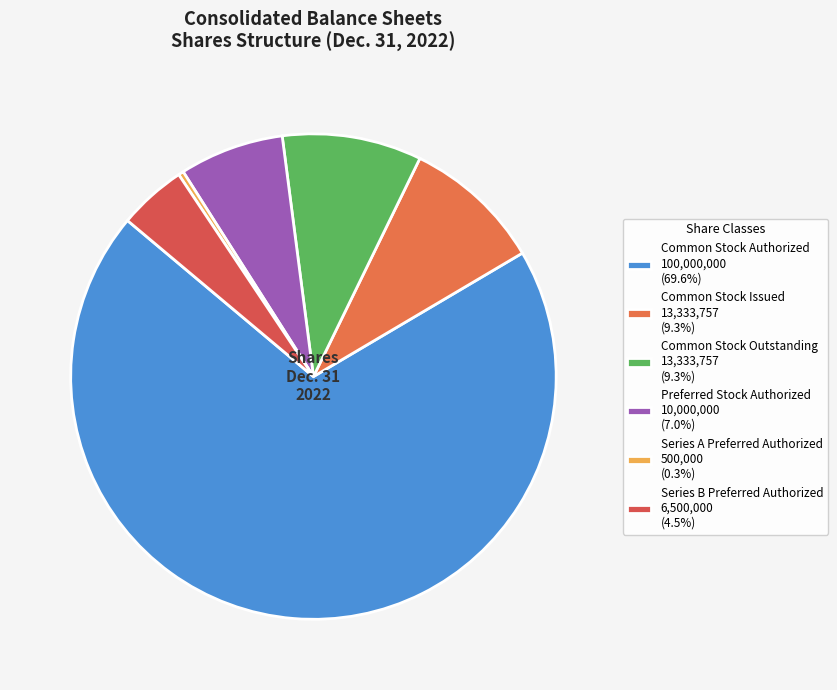

Does Preferred Stock Authorized represent more than half of the total?

No